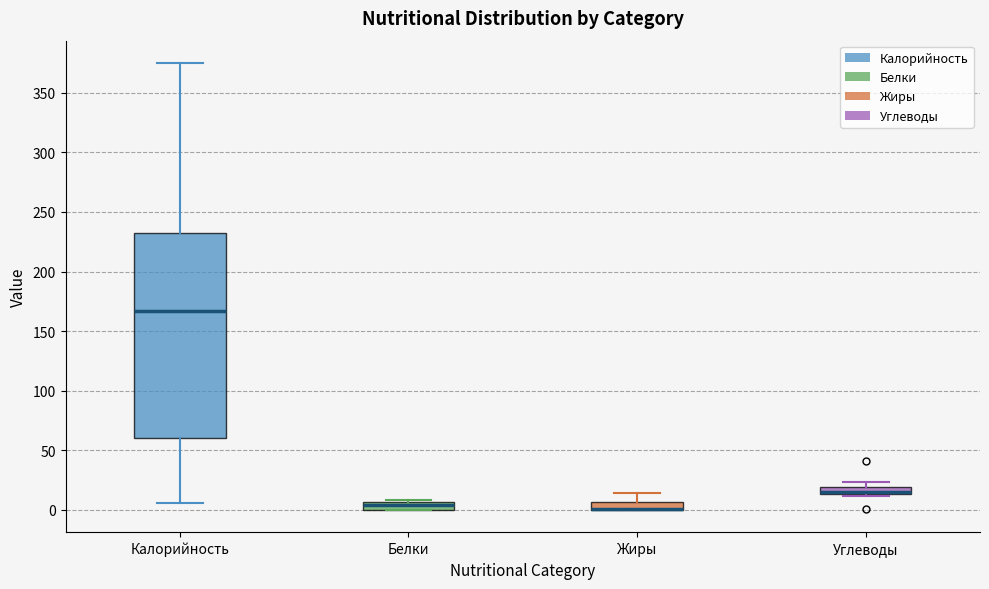

Which box is the tallest, from its lower edge to its upper edge?

Калорийность